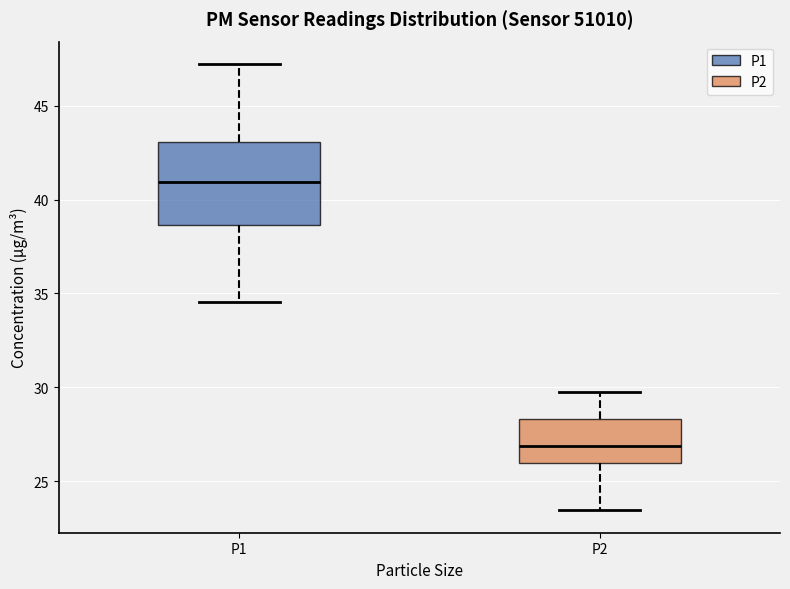

Reading left to right, read every box against the y-axis: the position of its median line, the range the box covers, and the ends of its whiskers. The values are not printed on the chart, so give them approximately, as read against the axis.

P1: median 41.0, box 38.5 to 43.0, whiskers 34.5 to 47.0
P2: median 27.0, box 26.0 to 28.5, whiskers 23.5 to 29.5